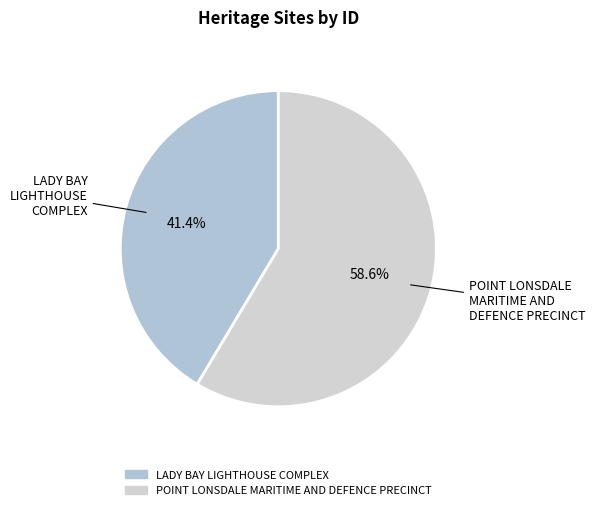

Does POINT LONSDALE MARITIME AND DEFENCE PRECINCT represent more than half of the total?

Yes